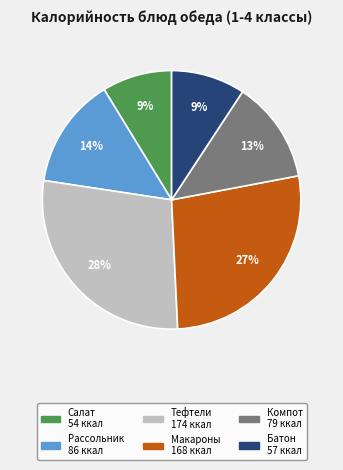

Is there a majority slice in this chart?

No